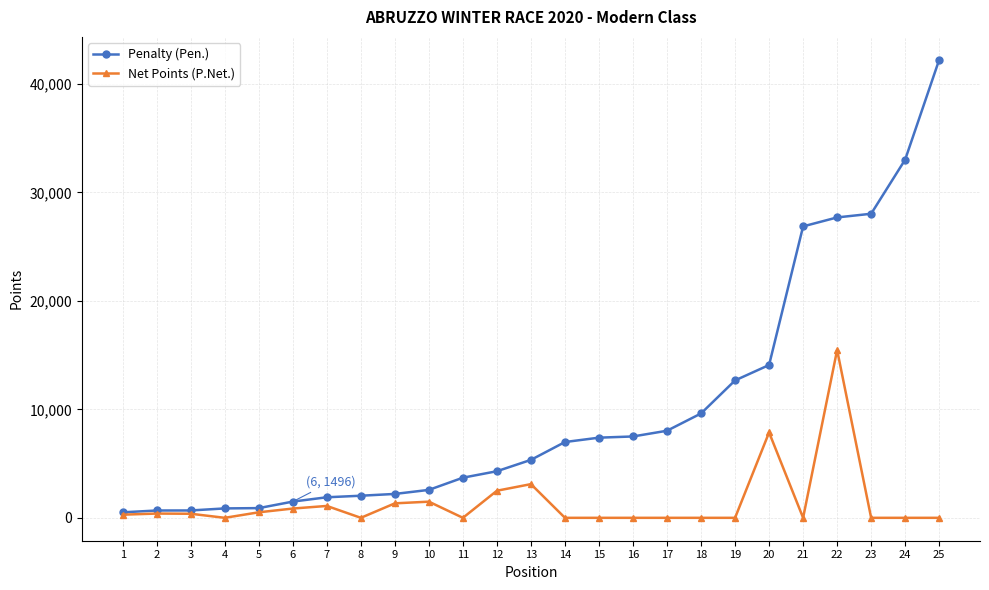

True or false: Net Points (P.Net.) has more than 1 points higher than both neighbors.

True